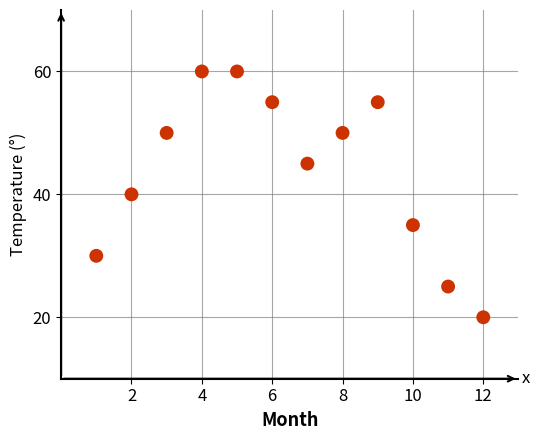

What is the average Y value?

44